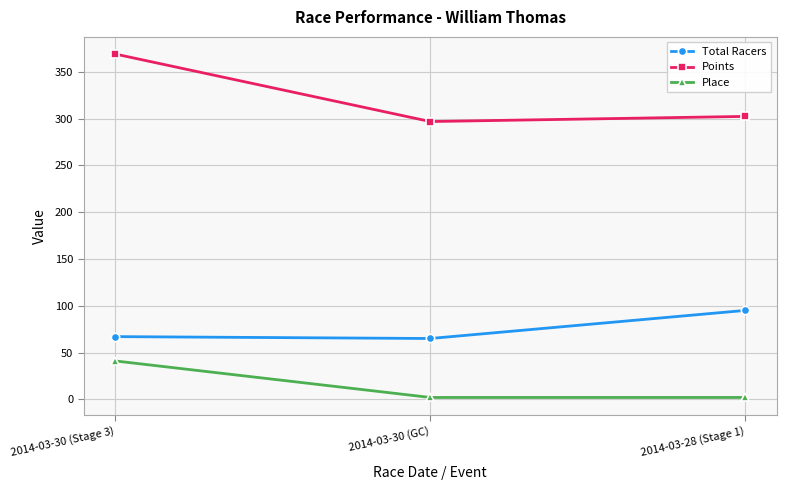

Is it true that Place equals 2.0 at 2014-03-28 (Stage 1)?

True